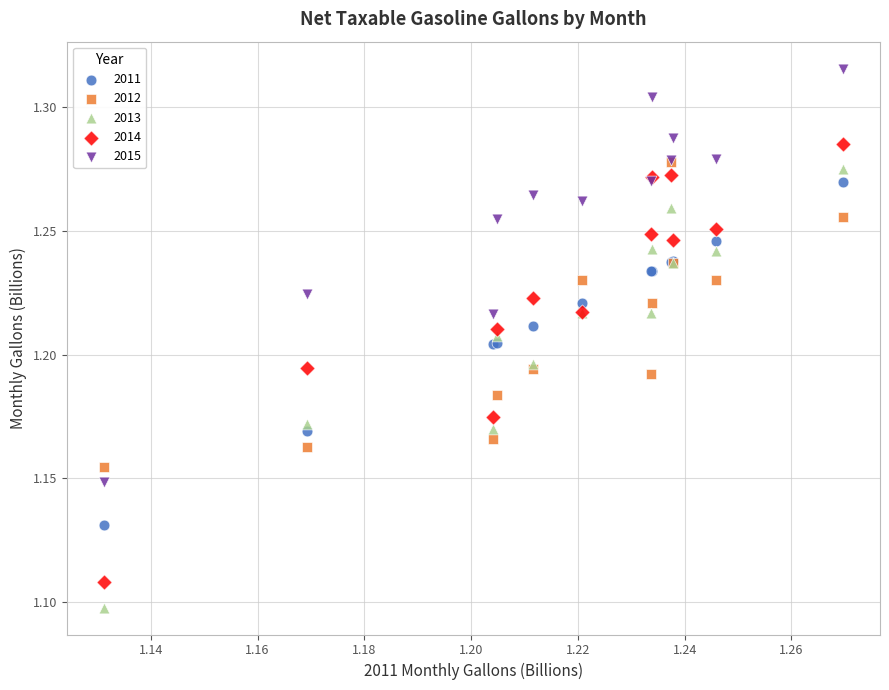

Which series reaches the minimum Y coordinate?

2013